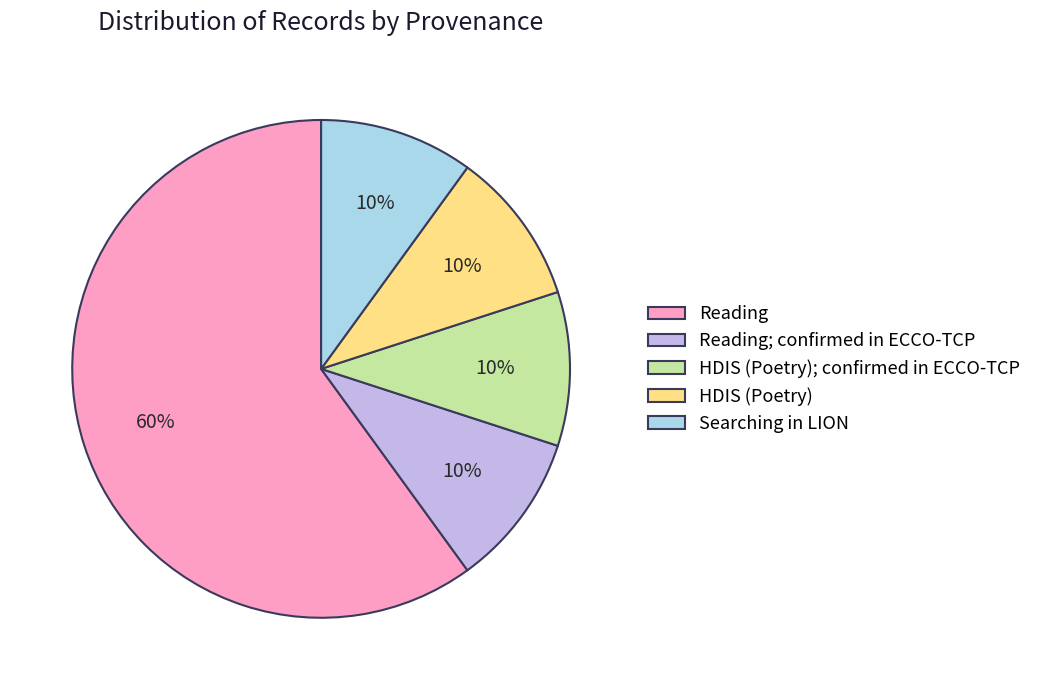

To the nearest percent, what is the average slice percentage?

20%